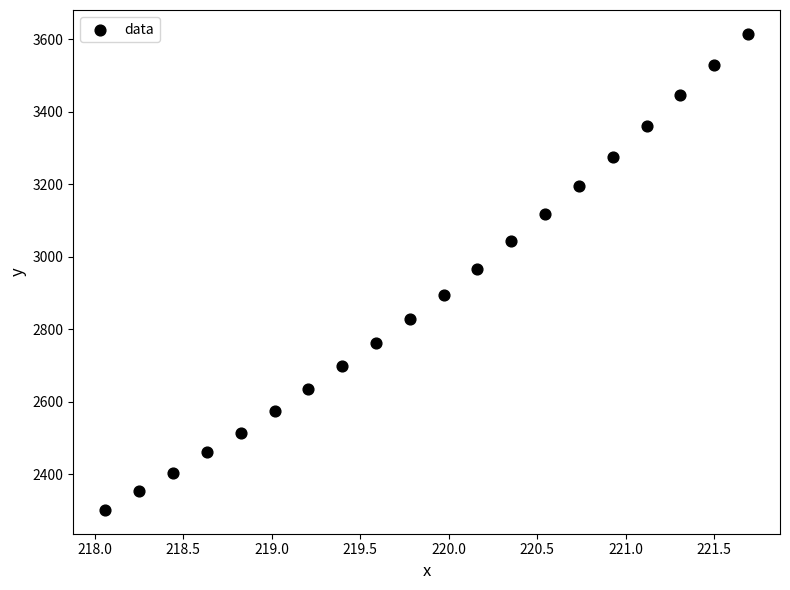

What is the range of X values (max minus min)?

3.6